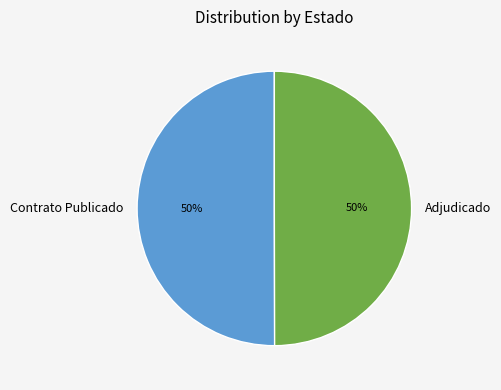

What is the ratio of the value at Contrato Publicado to the value at Adjudicado?

1.0